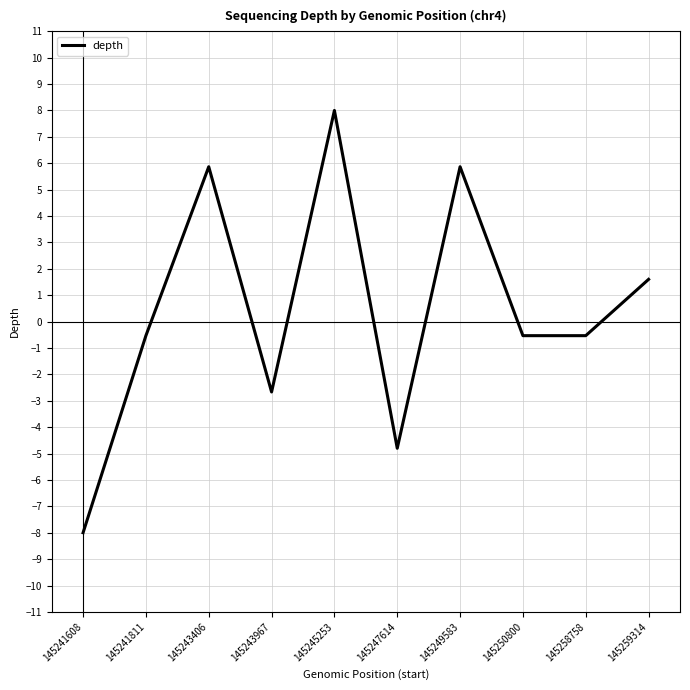

What is the change in value from 145247614 to 145250800?

+4.3